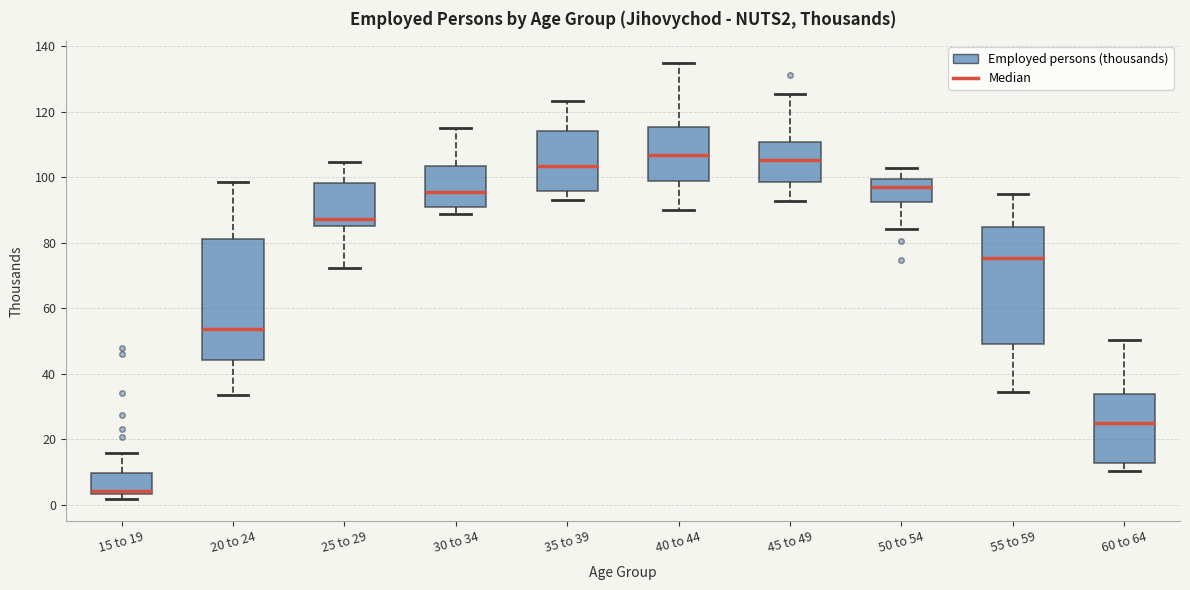

Where is the lower edge of the box for 40 to 44 on the y-axis? The values are not printed on the chart, so give them approximately, as read against the axis.

98